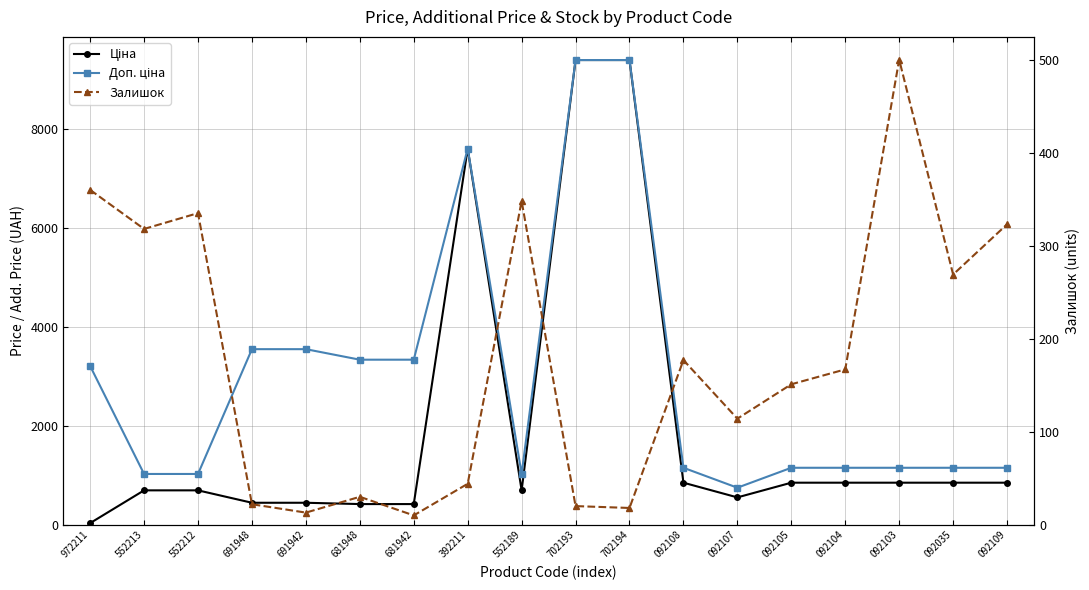

What is the difference between the maximum and second lowest values in the Залишок series?

487.0